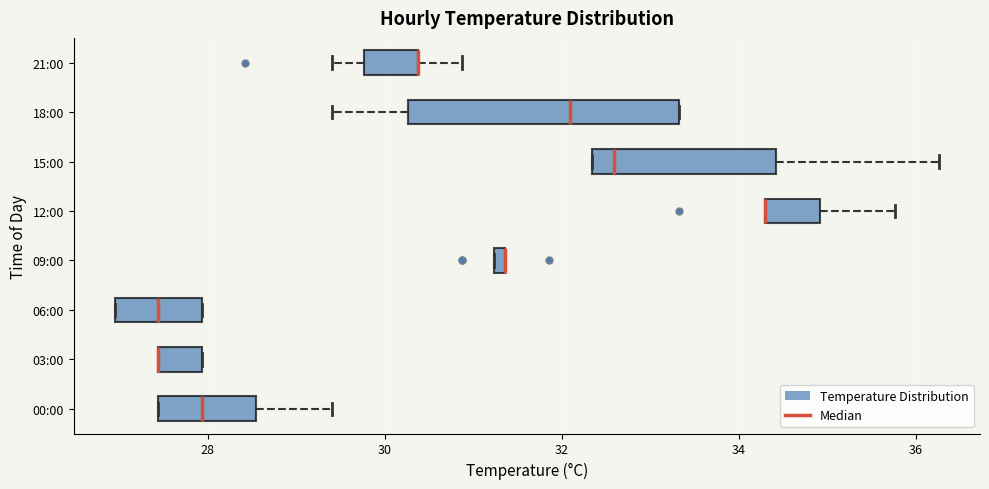

Comparing the boxes themselves (not the whiskers), which one is the widest?

18:00